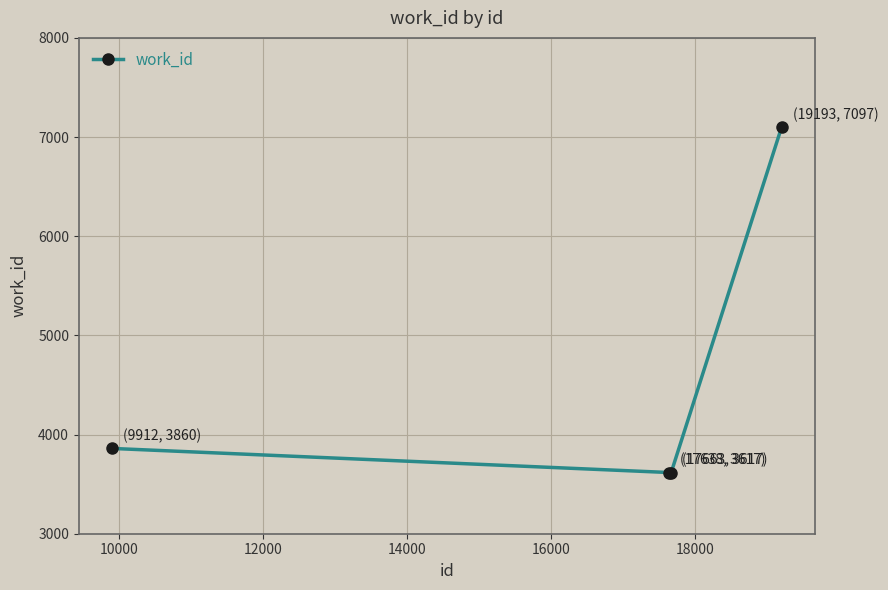

What is the value of the 3rd point from the left?

3617